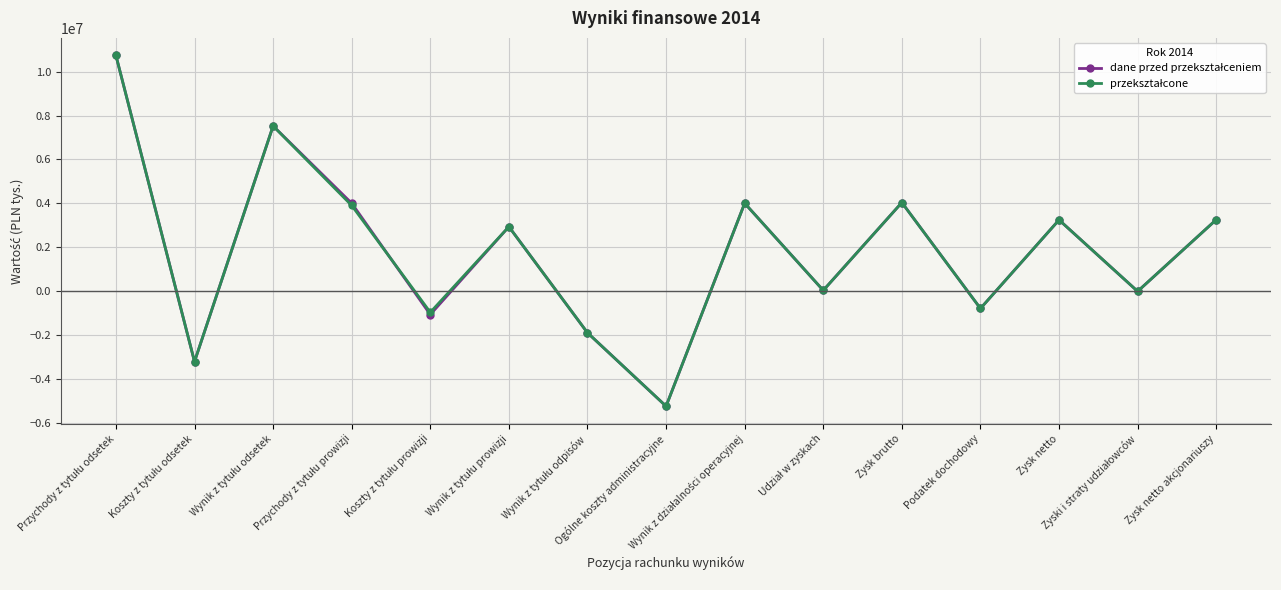

What is the smallest value displayed?

-5245141